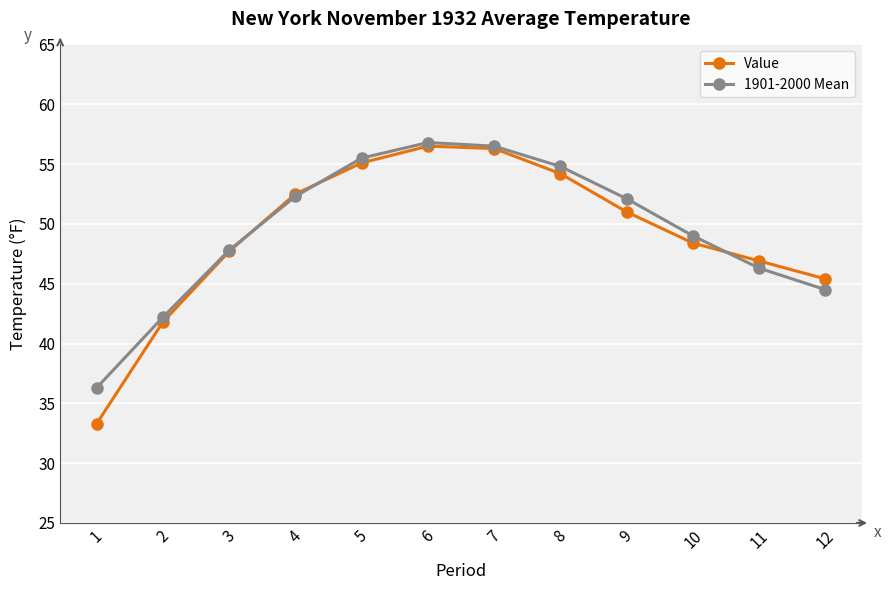

True or false: 1901-2000 Mean has more than 2 interior local peaks.

False